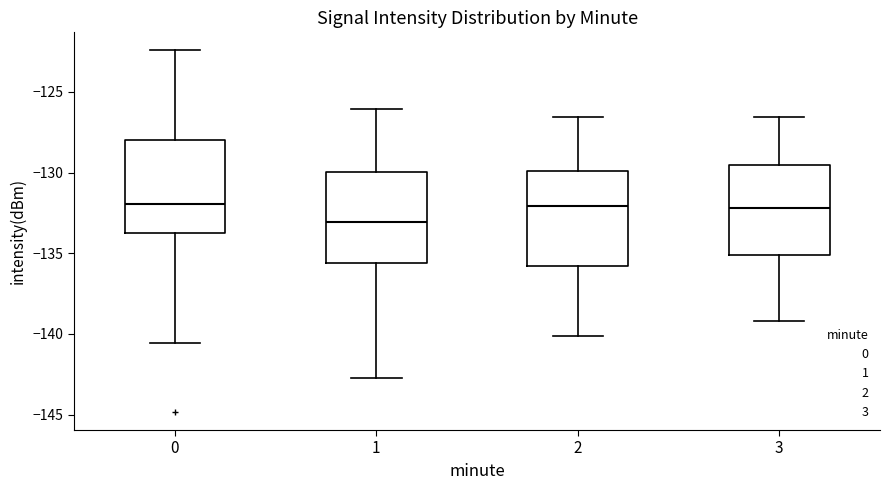

Where does the lower whisker of the box at x = 0 end on the y-axis? The values are not printed on the chart, so give them approximately, as read against the axis.

-140.5